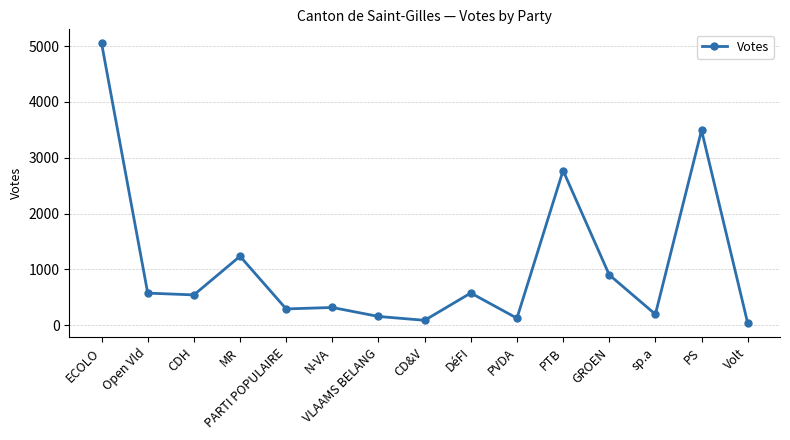

What value does the data have at ECOLO?

5049